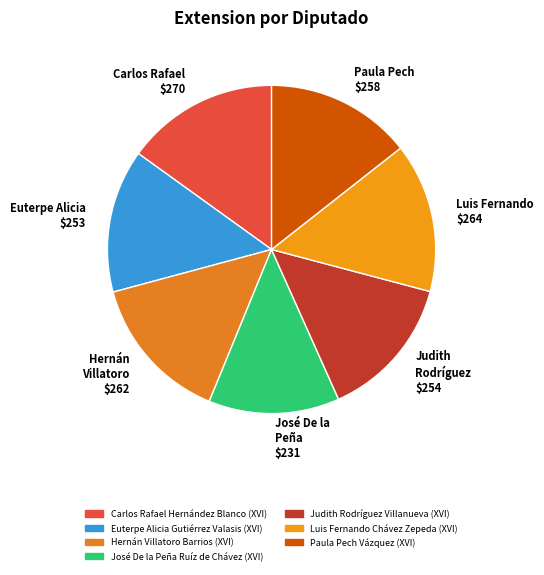

What is the largest slice in the pie chart?

Carlos Rafael Hernández Blanco (XVI)